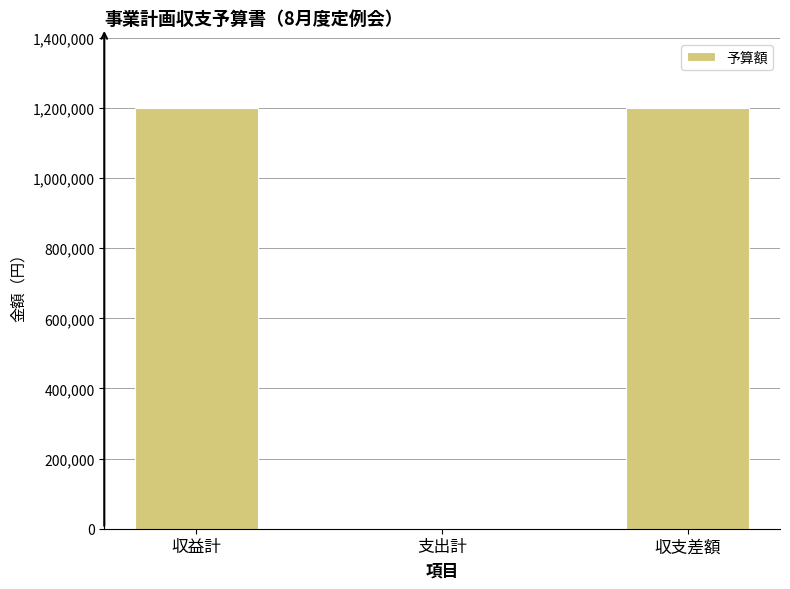

How many values are between 0 and 1200000?

3